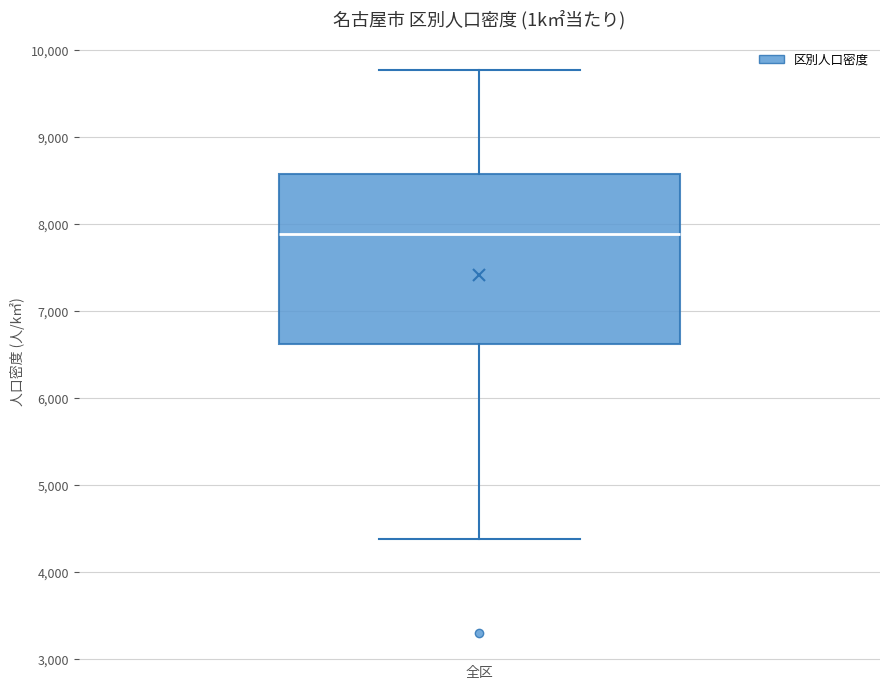

Transcribe this box plot: give where the median line is, the range the box spans, and where the two whiskers end, as read against the y-axis. The values are not printed on the chart, so give them approximately, as read against the axis.

median 7900, box 6600 to 8600, whiskers 4400 to 9800